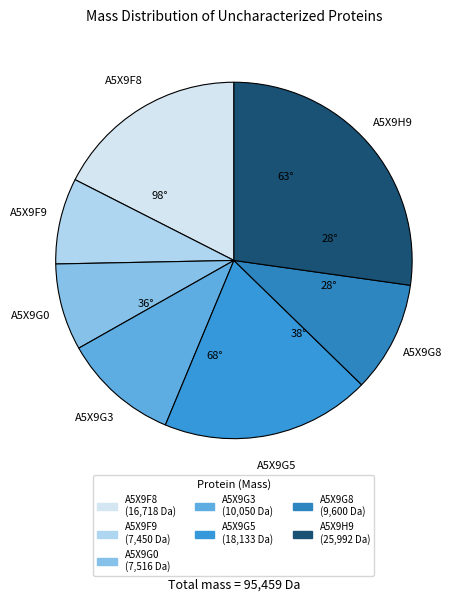

Combined, do A5X9G8 and A5X9G5 account for over 50%?

No